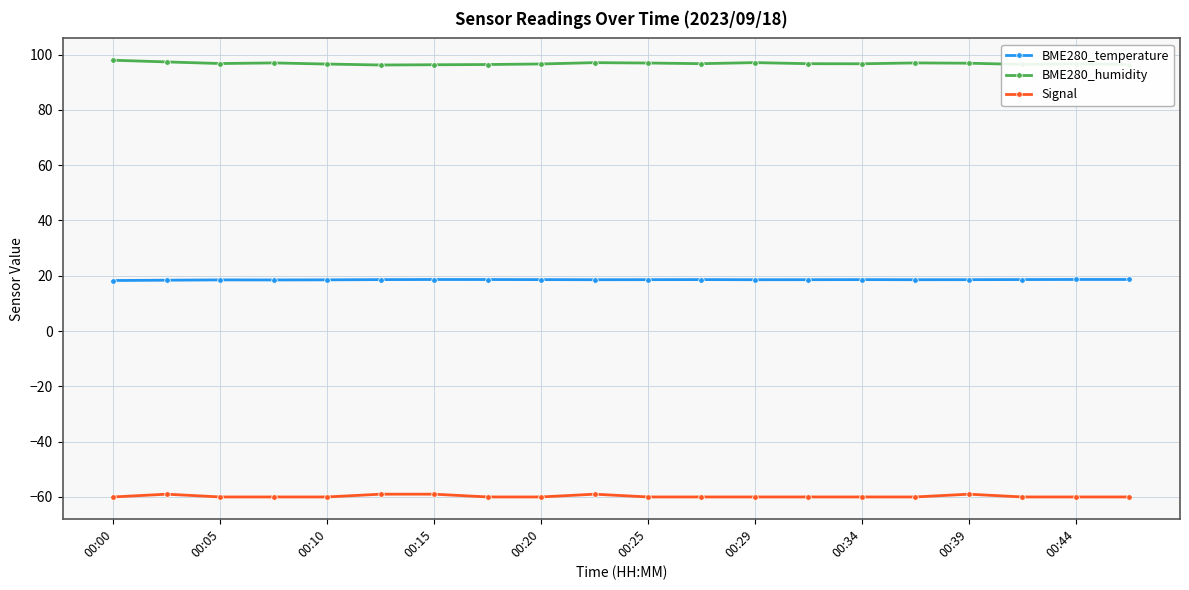

What is the value of the BME280_humidity point at the 20th from the left?

96.4